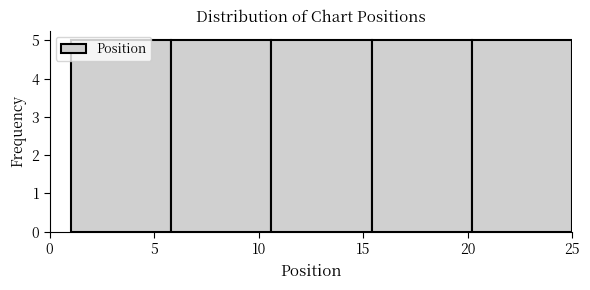

How tall is the bar that spans 5.8 to 10.6 on the x-axis? Neither the bar edges nor the heights are printed on the chart, so give them approximately, as read against the axes.

5